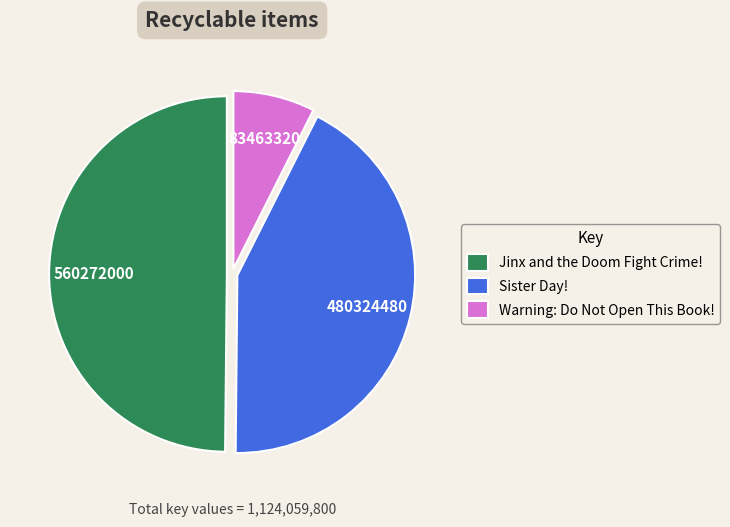

Combined, do Jinx and the Doom Fight Crime! and Sister Day! account for over 50%?

Yes